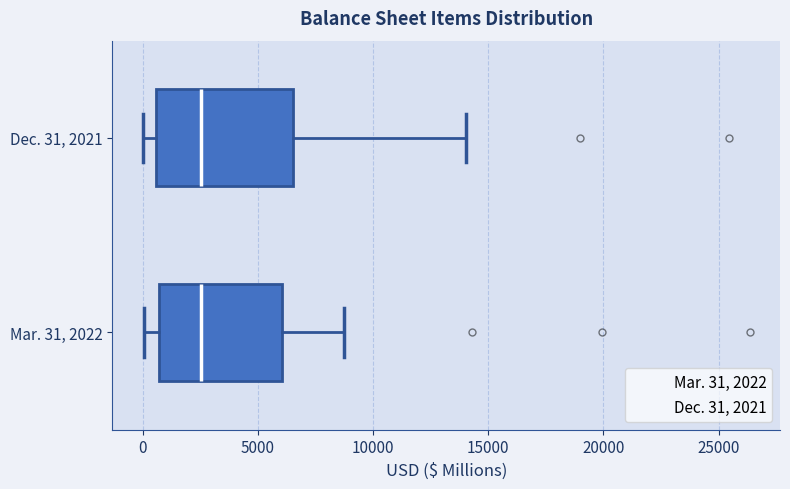

Where is the left edge of the box for Mar. 31, 2022 on the x-axis? The values are not printed on the chart, so give them approximately, as read against the axis.

500